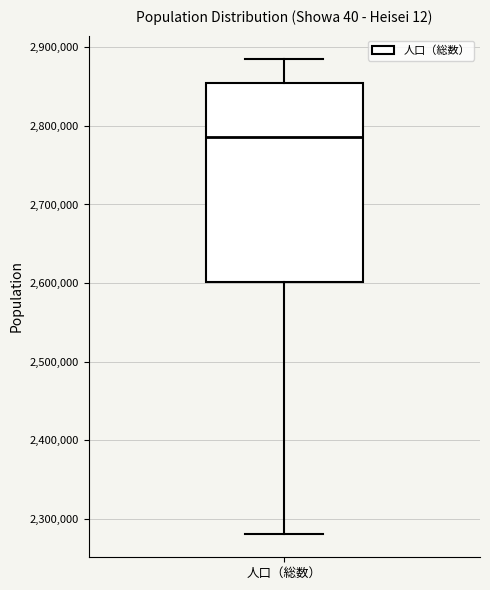

Transcribe this box plot: give where the median line is, the range the box spans, and where the two whiskers end, as read against the y-axis. The values are not printed on the chart, so give them approximately, as read against the axis.

median 2790000, box 2600000 to 2850000, whiskers 2280000 to 2880000